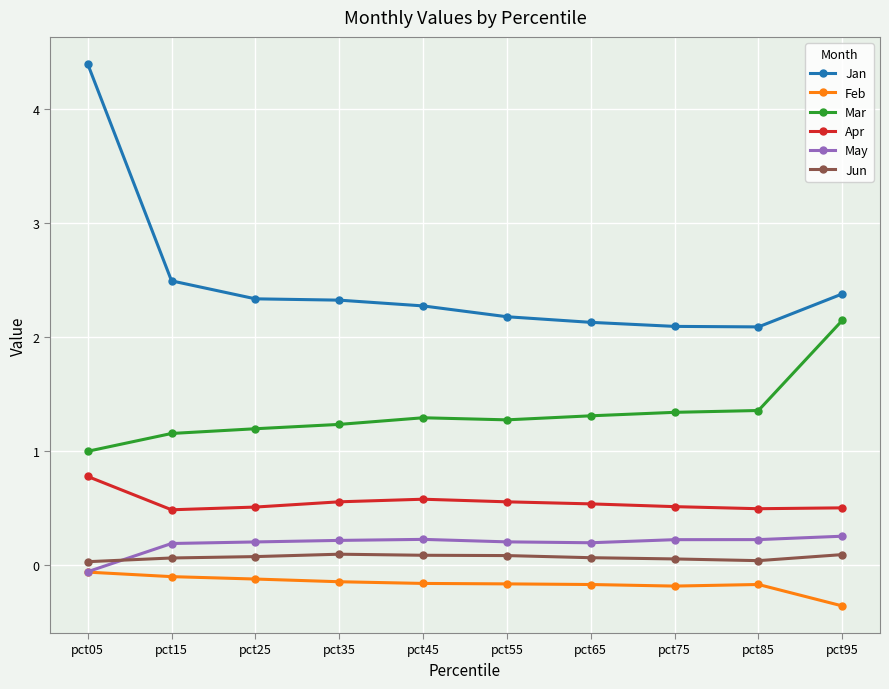

How many data points does each series have?

10